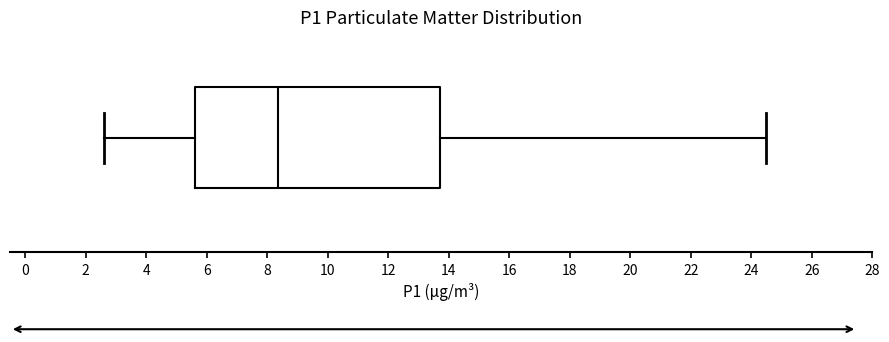

Read this box plot against the x-axis: the position of the median line, the range covered by the box, and the ends of both whiskers. The values are not printed on the chart, so give them approximately, as read against the axis.

median 8.4, box 5.6 to 13.8, whiskers 2.6 to 24.6